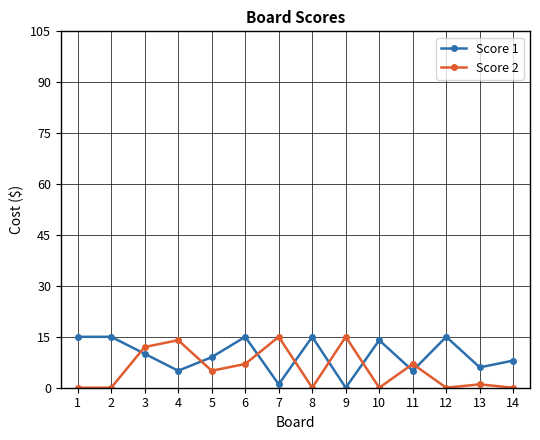

Is the value of Score 2 at 10 greater than the value of Score 1 at 1?

No